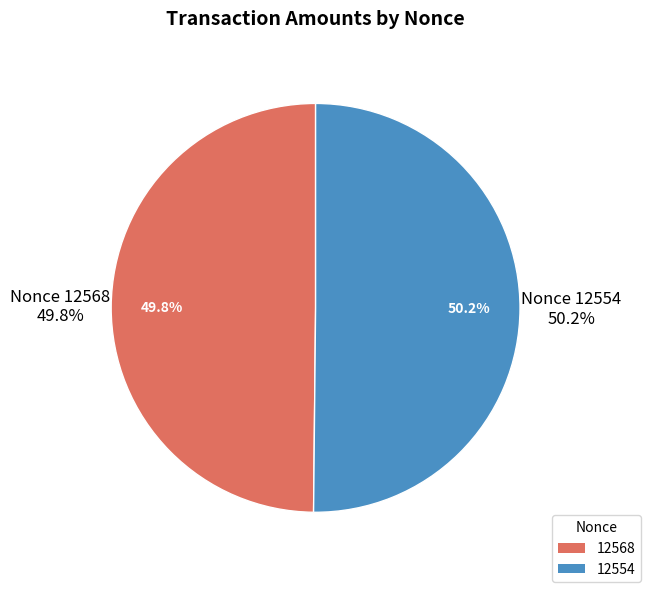

Is there a majority slice in this chart?

Yes